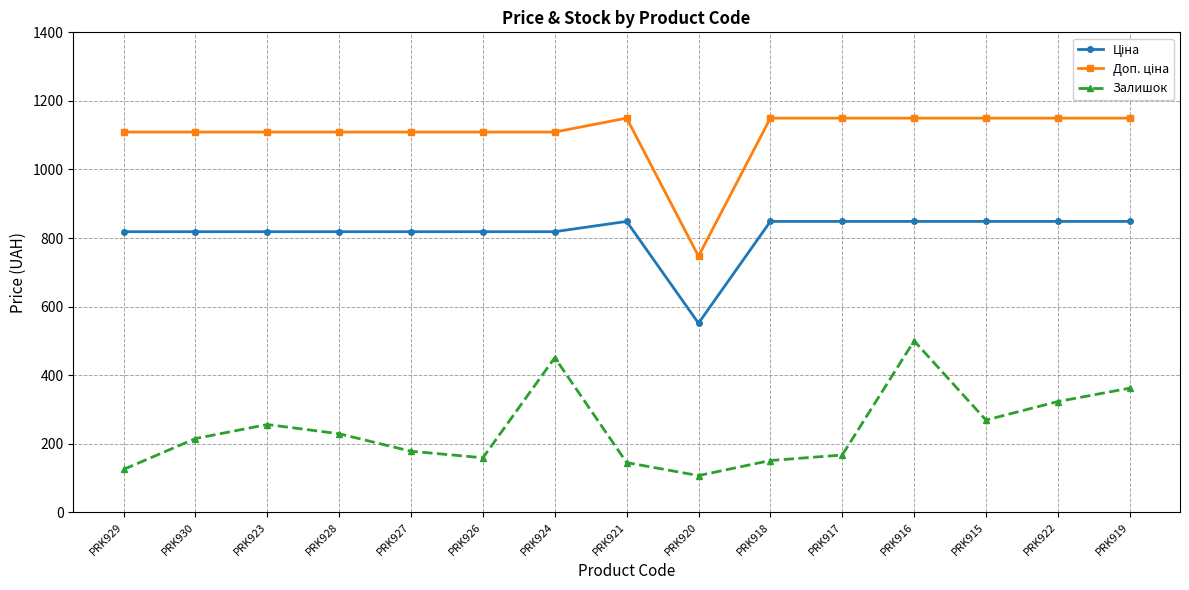

True or false: Залишок has a value of 268.6 at PRK926.

False